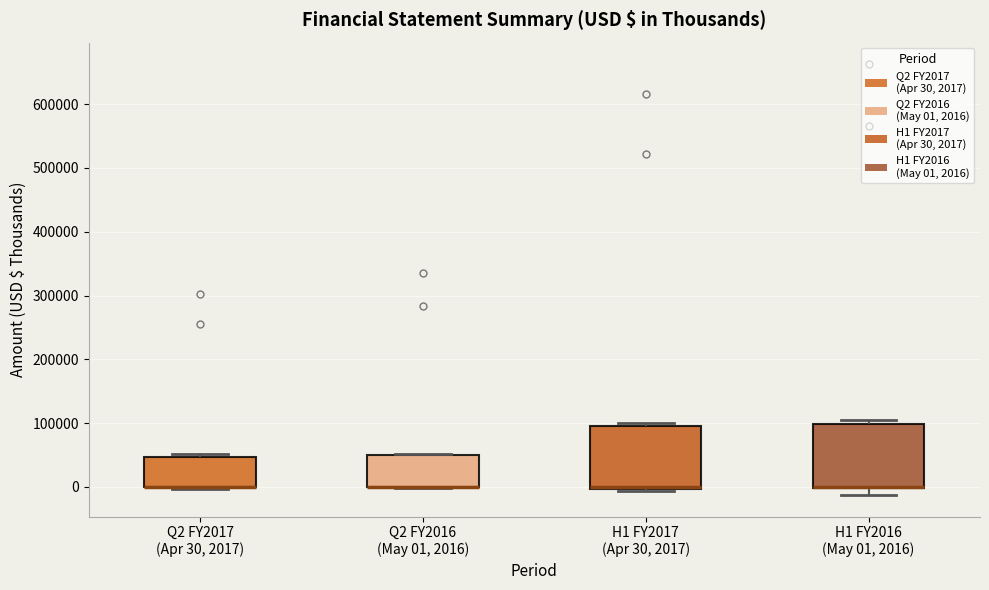

Reading left to right, transcribe this box plot: for each box, give where its median line is, the range the box spans, and where its two whiskers end, as read against the y-axis. The values are not printed on the chart, so give them approximately, as read against the axis.

Q2 FY2017 (Apr 30, 2017): median 0 (drawn on the box's lower edge), box 0 to 50000, whiskers 0 (just below the box's lower edge) to 50000 (just above the box's upper edge)
Q2 FY2016 (May 01, 2016): median 0 (drawn on the box's lower edge), box 0 to 50000, whiskers 0 to 50000
H1 FY2017 (Apr 30, 2017): median 0 (drawn on the box's lower edge), box 0 to 90000, whiskers -10000 to 100000
H1 FY2016 (May 01, 2016): median 0 (drawn on the box's lower edge), box 0 to 100000, whiskers -10000 to 110000